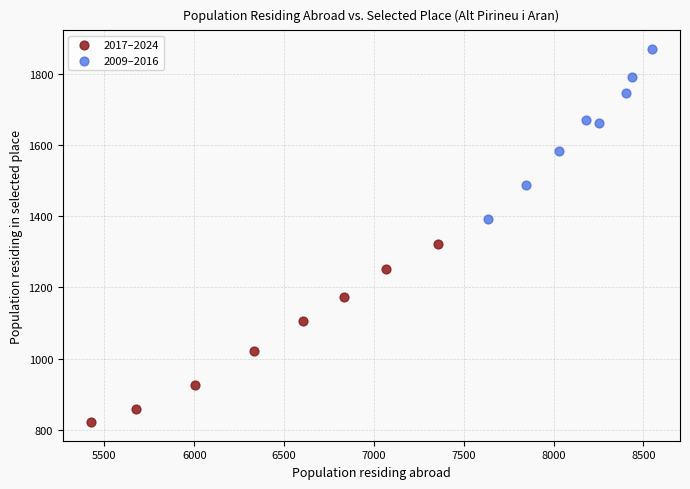

Which series contains the highest Y value?

2009–2016